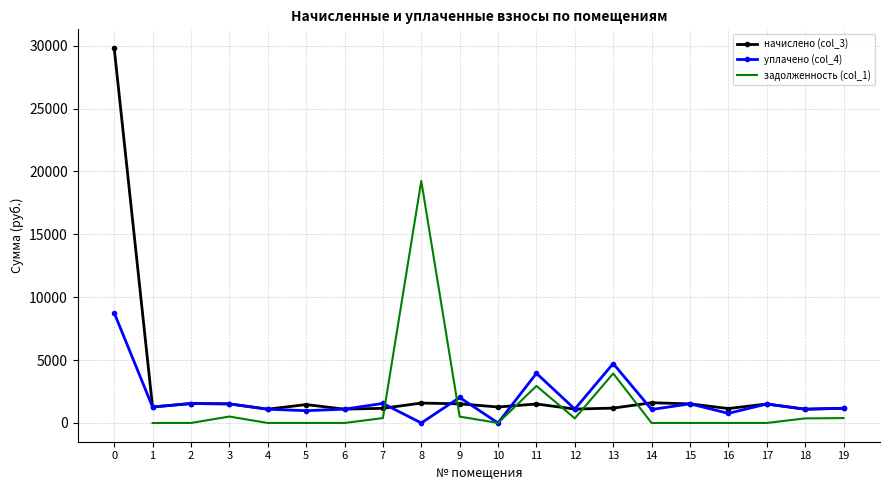

Is it true that уплачено (col_4) equals 419.6 at 16?

False